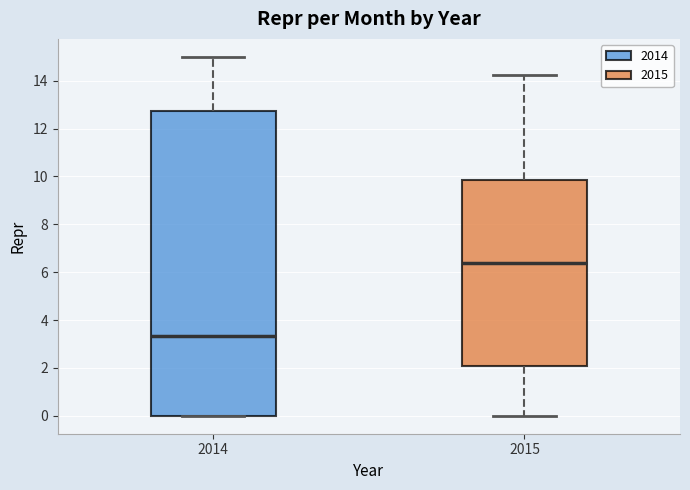

Which box has the highest median line?

2015